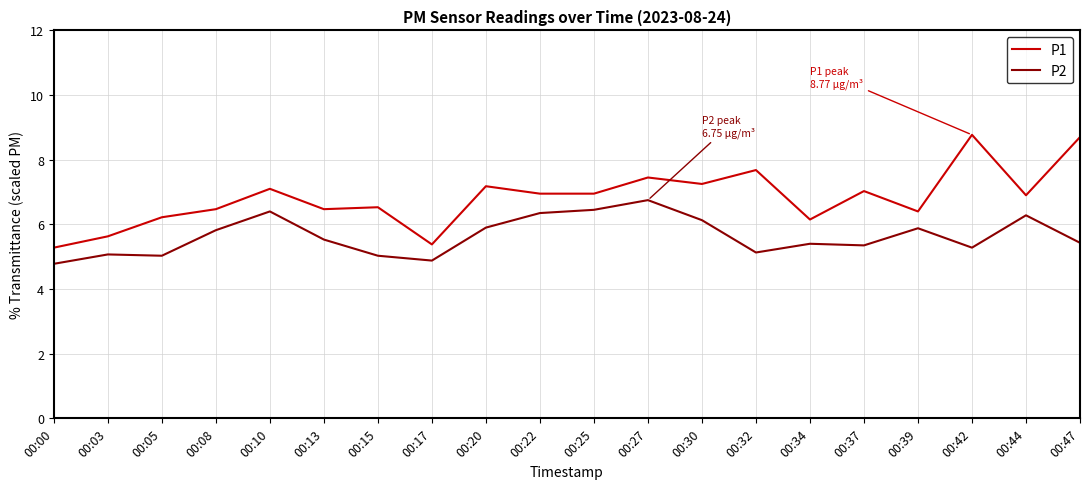

True or false: P1 and P2 intersect in this chart.

False